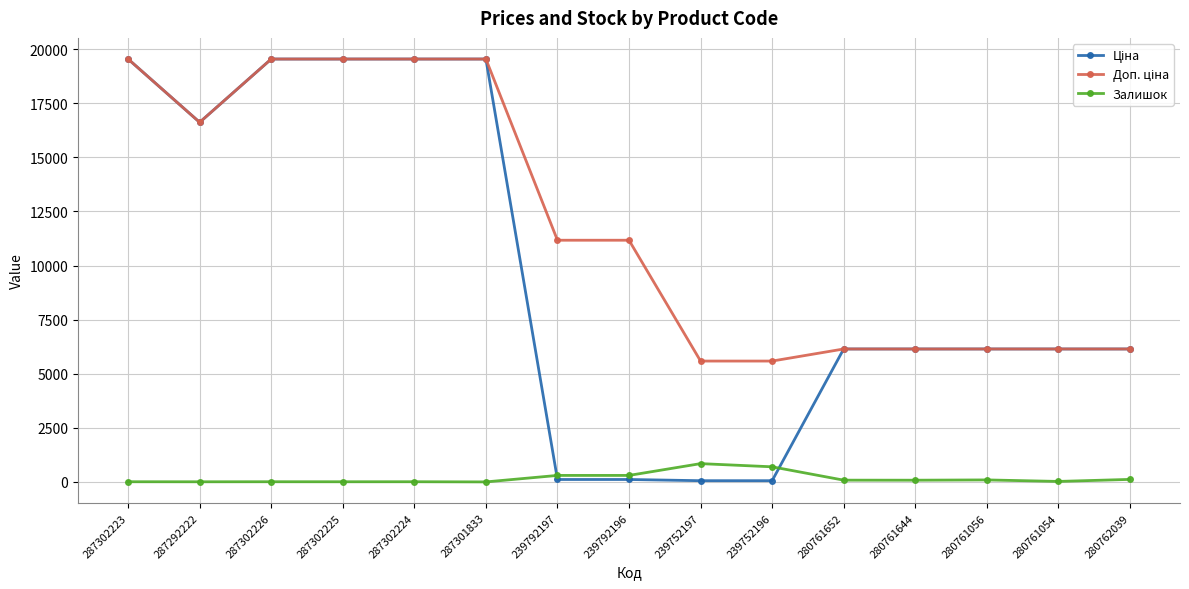

At how many categories does at least one series exceed 9653?

8